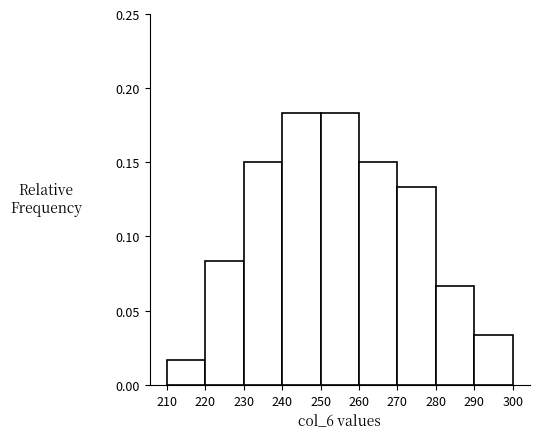

Reading left to right, list every bar in this chart as the range it spans on the x-axis followed by its height. The values are not printed on the chart, so give them approximately, as read against the axis.

210 to 220: 0.015
220 to 230: 0.085
230 to 240: 0.150
240 to 250: 0.185
250 to 260: 0.185
260 to 270: 0.150
270 to 280: 0.135
280 to 290: 0.065
290 to 300: 0.035